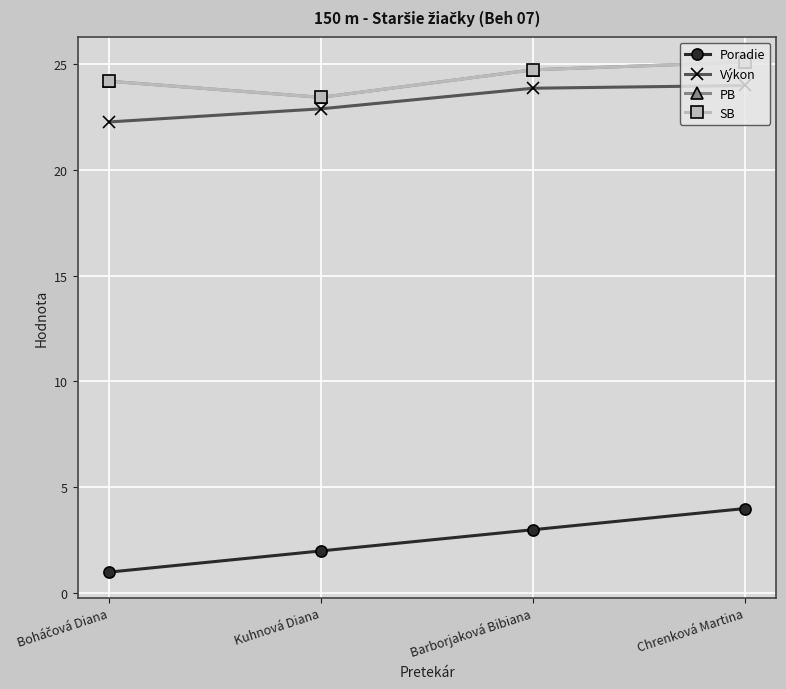

True or false: Poradie has more than 1 points higher than both neighbors.

False